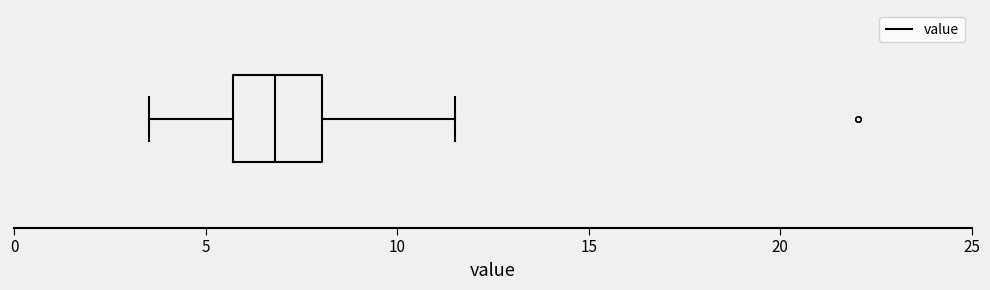

Transcribe this box plot: give where the median line is, the range the box spans, and where the two whiskers end, as read against the x-axis. The values are not printed on the chart, so give them approximately, as read against the axis.

median 7.0, box 5.5 to 8.0, whiskers 3.5 to 11.5